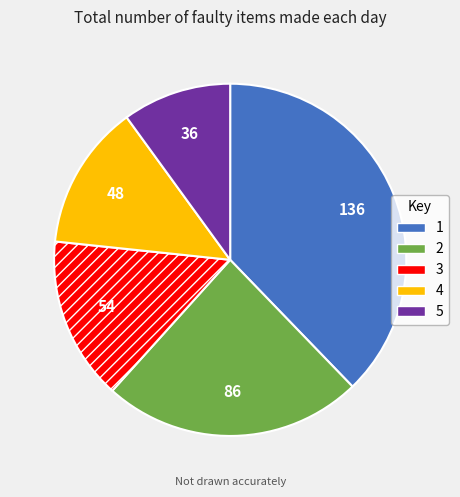

What is the smallest slice in the pie chart?

5